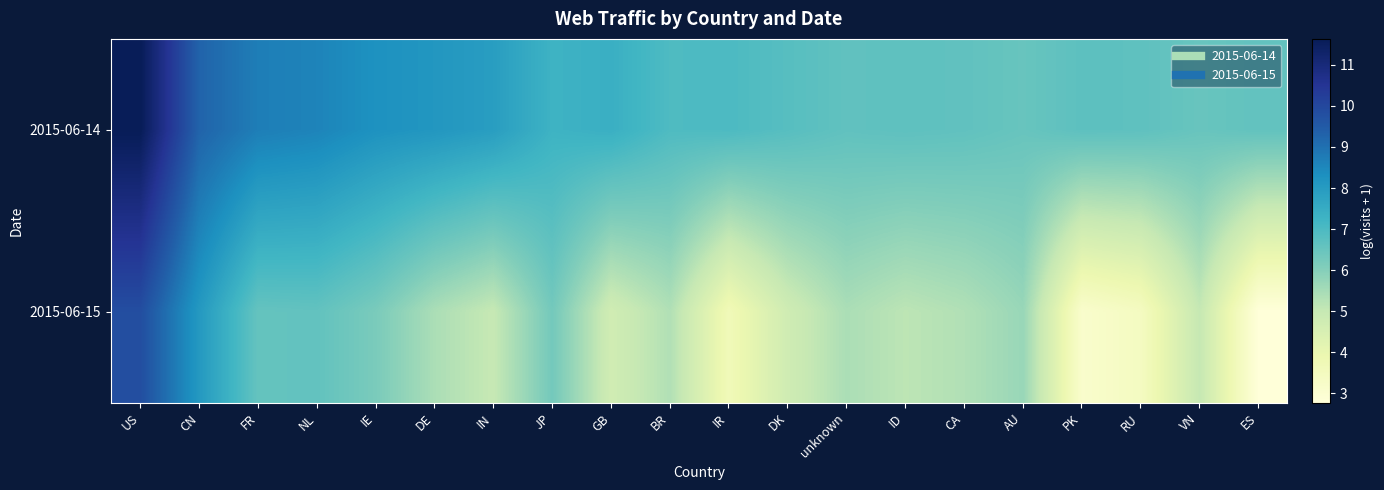

Reading right to left, transcribe all the data shown in this chart.

2015-06-14: ES=6.6	VN=6.5	RU=6.7	PK=6.7	AU=6.5	CA=6.6	ID=6.7	unknown=6.6	DK=6.8	IR=7.0	BR=7.0	GB=7.4	JP=7.3	IN=7.9	DE=8.1	IE=8.3	NL=8.6	FR=8.7	CN=9.3	US=11.6
2015-06-15: ES=2.8	VN=5.0	RU=3.4	PK=3.1	AU=5.7	CA=5.3	ID=5.1	unknown=5.4	DK=4.8	IR=3.7	BR=5.3	GB=4.7	JP=6.3	IN=5.0	DE=5.4	IE=6.2	NL=6.6	FR=6.6	CN=8.1	US=9.8